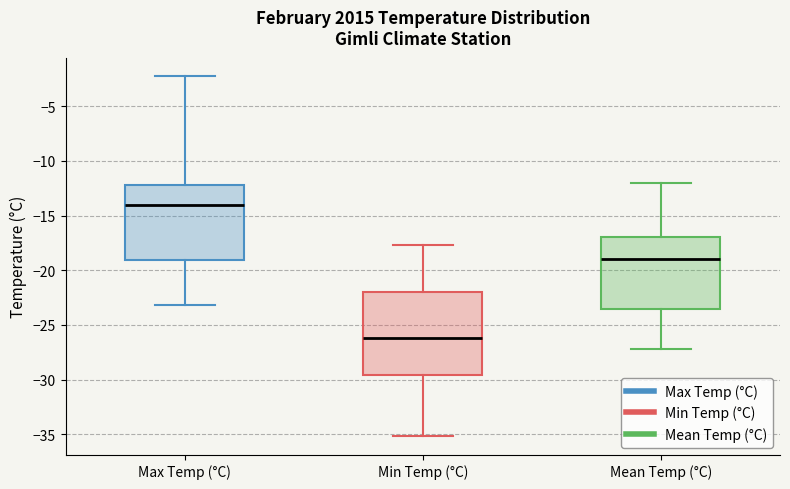

Where does the lower whisker of the box for Max Temp (°C) end on the y-axis? The values are not printed on the chart, so give them approximately, as read against the axis.

-23.0